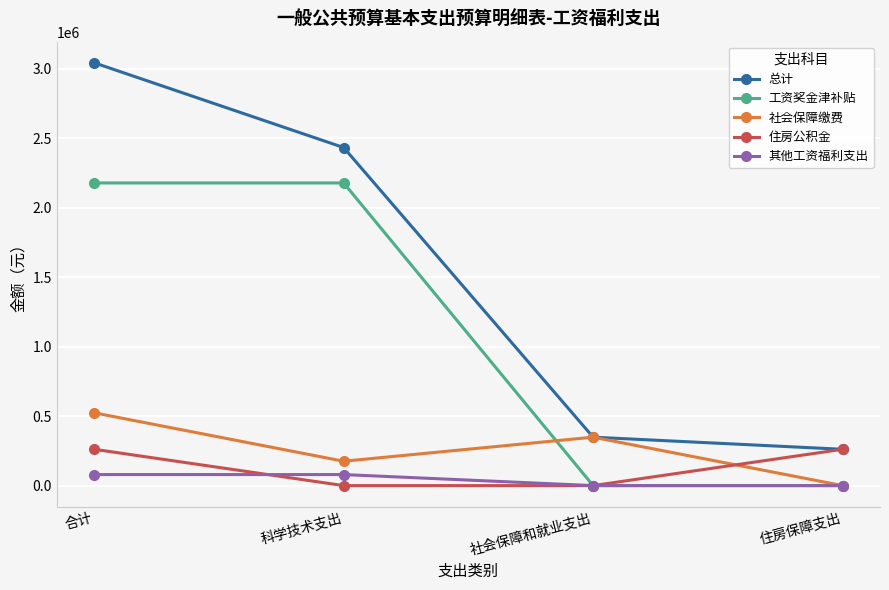

Which series has the largest range (max minus min)?

总计